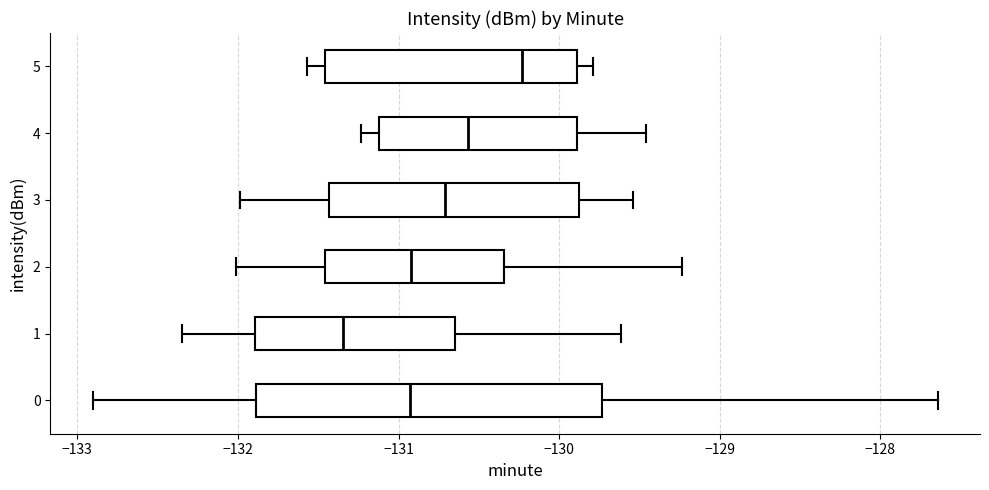

Where is the right edge of the box at y = 2 on the x-axis? The values are not printed on the chart, so give them approximately, as read against the axis.

-130.3